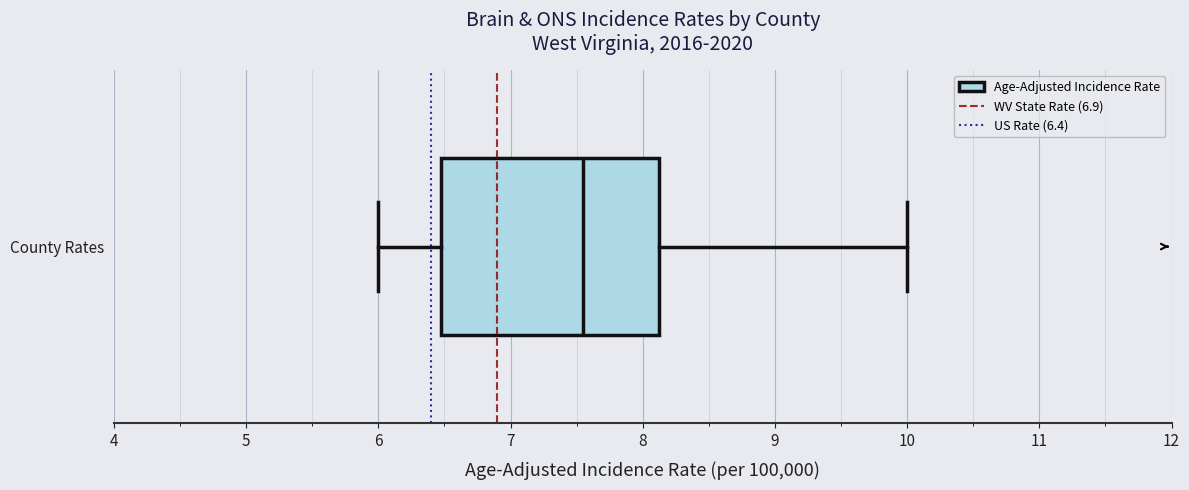

Where is the left edge of the box for County Rates on the x-axis? The values are not printed on the chart, so give them approximately, as read against the axis.

6.5